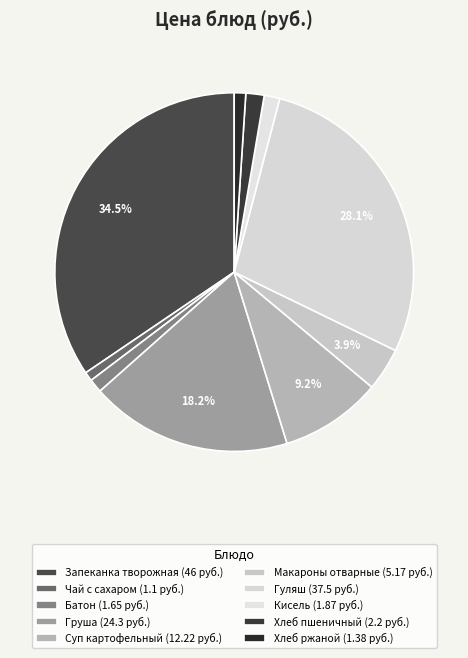

How many slices are in this pie chart?

10